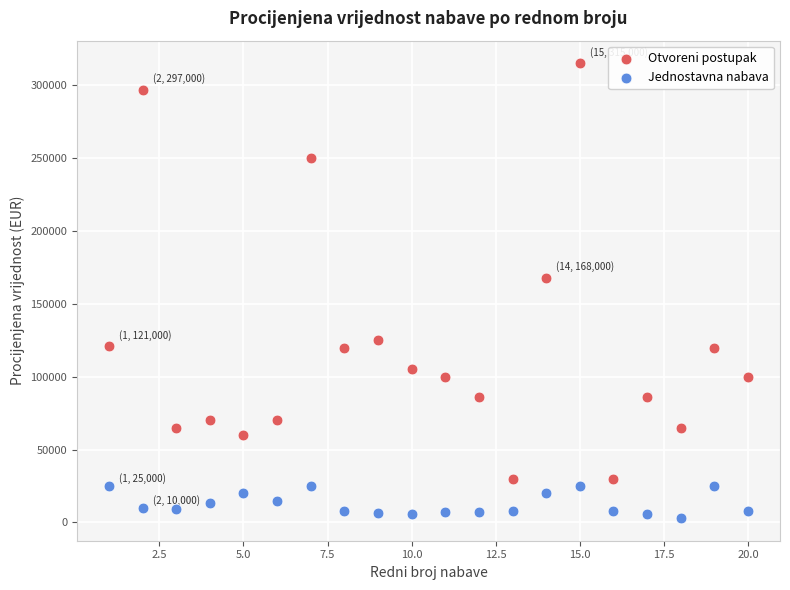

Which series contains the highest Y value?

Otvoreni postupak